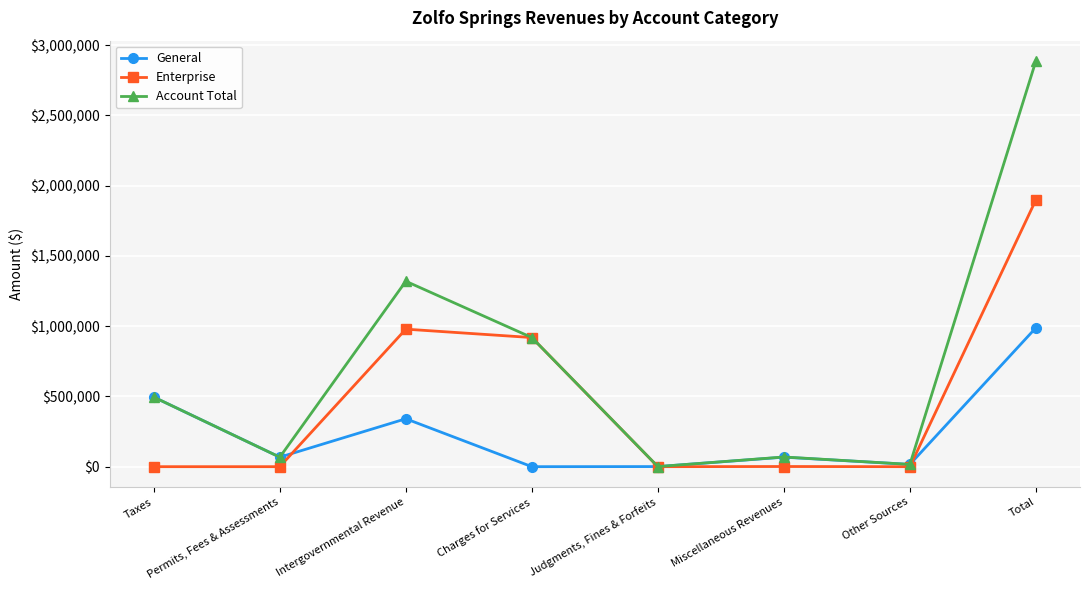

Which series has the largest total across all categories?

Account Total